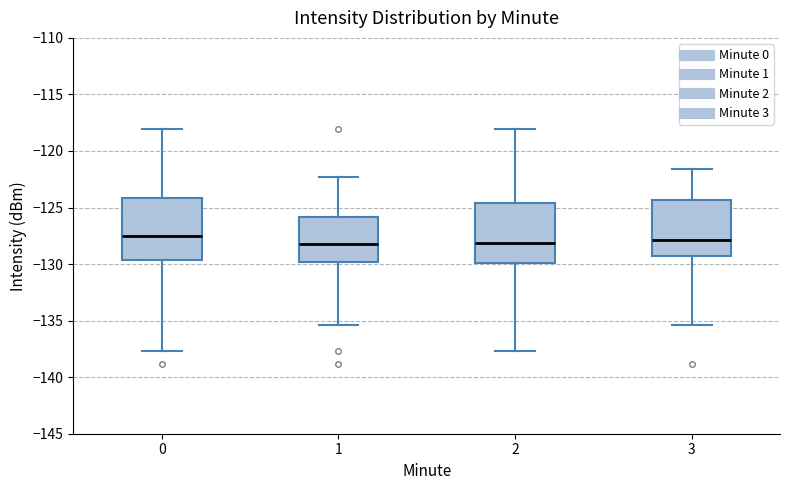

Reading left to right, read every box against the y-axis: the position of its median line, the range the box covers, and the ends of its whiskers. The values are not printed on the chart, so give them approximately, as read against the axis.

0: median -127.5, box -129.5 to -124.0, whiskers -137.5 to -118.0
1: median -128.0, box -130.0 to -126.0, whiskers -135.5 to -122.5
2: median -128.0, box -130.0 to -124.5, whiskers -137.5 to -118.0
3: median -128.0, box -129.5 to -124.5, whiskers -135.5 to -121.5